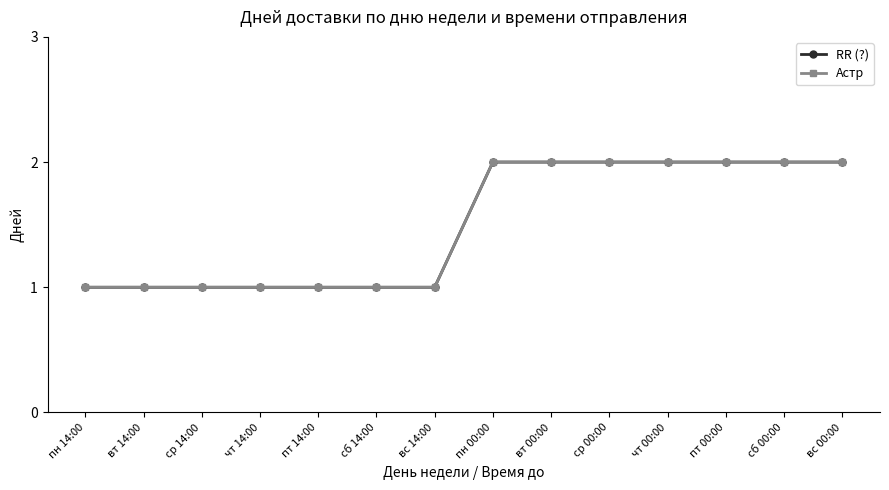

The RR (?) series shows 2 at ср 00:00. True or false?

True